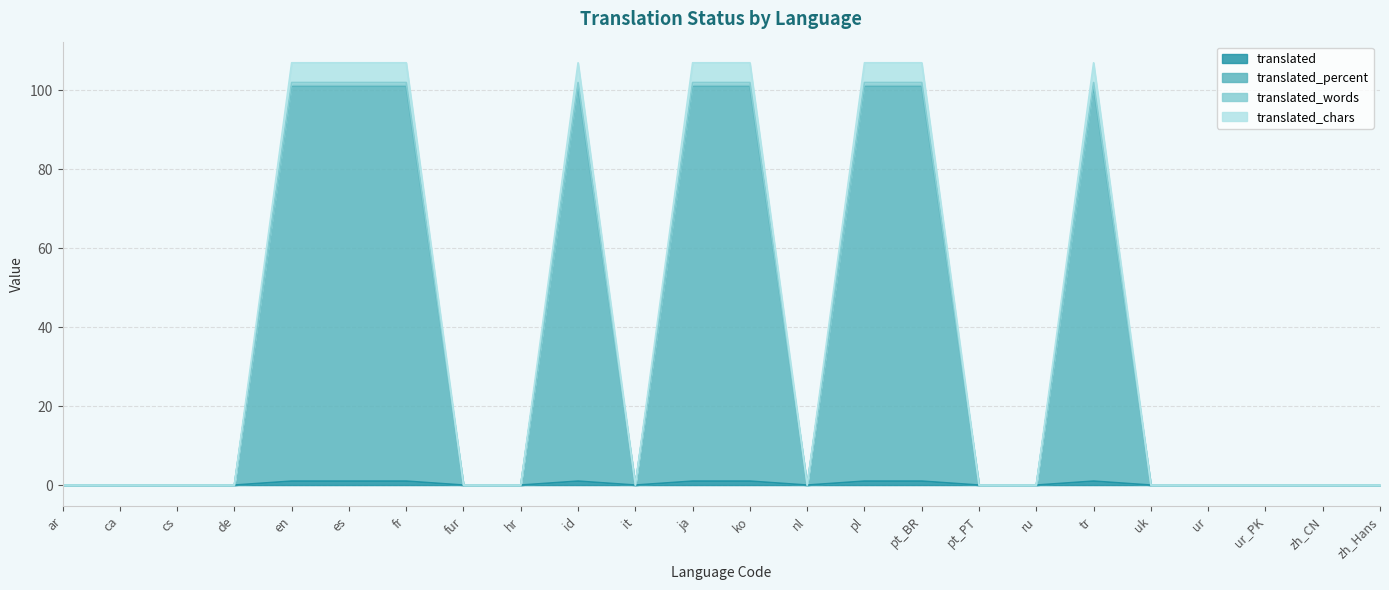

What is the highest value of the translated_chars series?

107